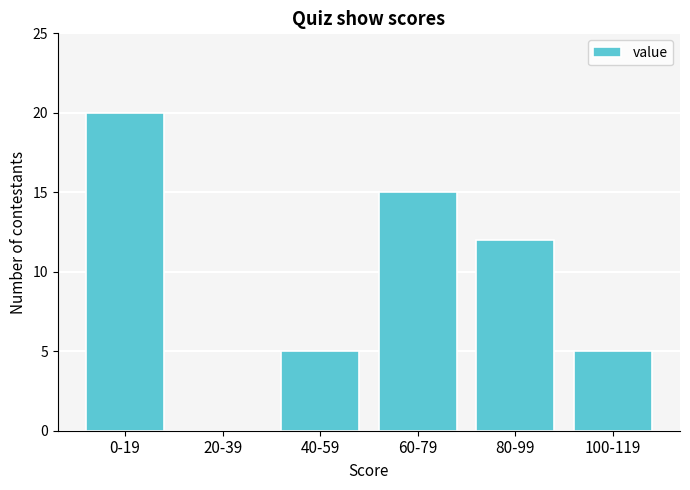

Reading left to right, list all the values displayed in this chart.

0-19=20	20-39=0	40-59=5	60-79=15	80-99=12	100-119=5